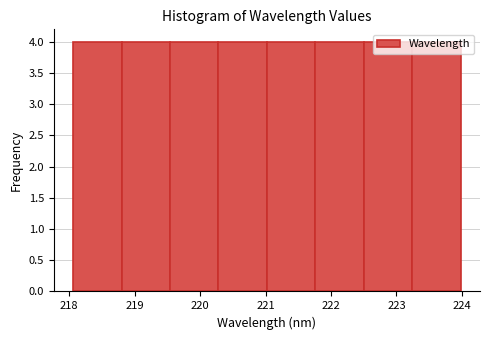

Reading left to right, transcribe this chart: for each bar, give the range it covers on the x-axis and its height. Neither the bar edges nor the heights are printed on the chart, so give them approximately, as read against the axes.

218.1 to 218.8: 4
218.8 to 219.5: 4
219.5 to 220.3: 4
220.3 to 221.0: 4
221.0 to 221.8: 4
221.8 to 222.5: 4
222.5 to 223.2: 4
223.2 to 224.0: 4